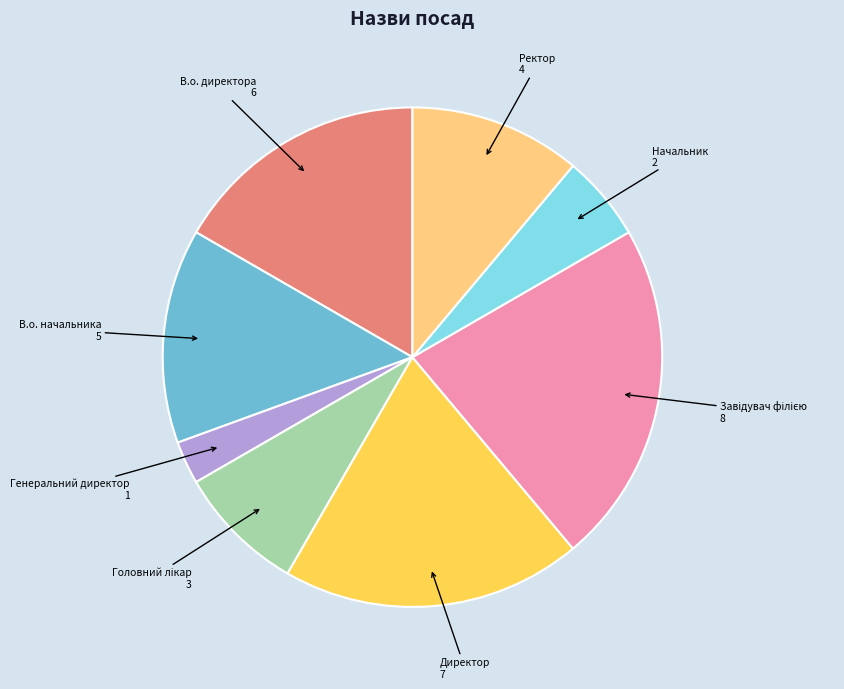

True or false: В.о. директора accounts for 8% of the total.

False